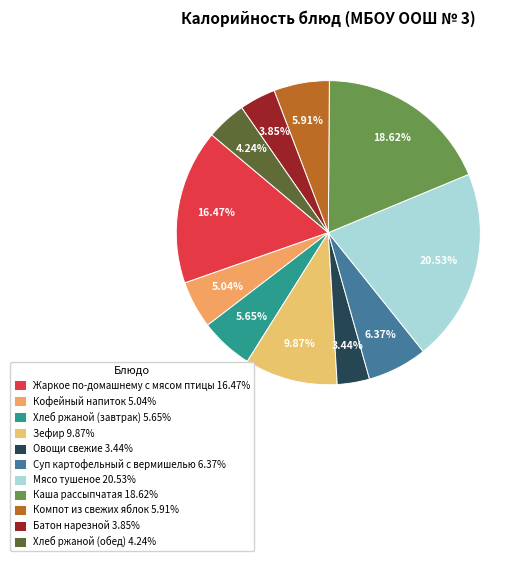

To the nearest percent, what portion does Жаркое по-домашнему с мясом птицы represent?

16%